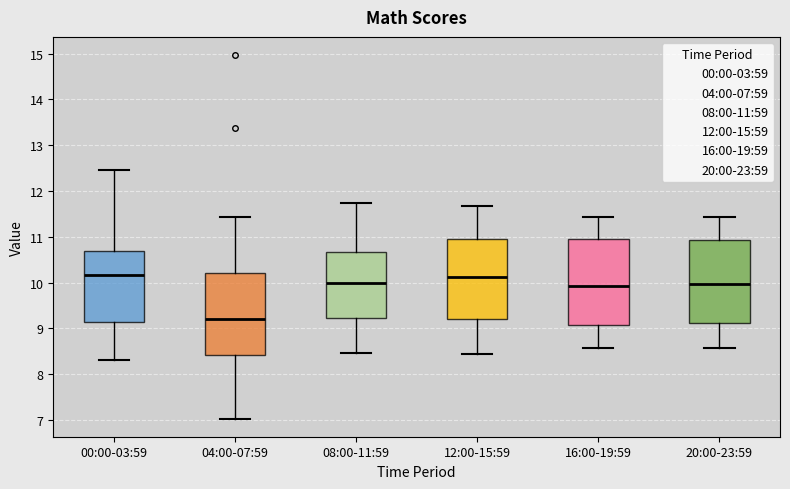

Reading left to right, transcribe this box plot: for each box, give where its median line is, the range the box spans, and where its two whiskers end, as read against the y-axis. The values are not printed on the chart, so give them approximately, as read against the axis.

00:00-03:59: median 10.2, box 9.1 to 10.7, whiskers 8.3 to 12.5
04:00-07:59: median 9.2, box 8.4 to 10.2, whiskers 7.0 to 11.4
08:00-11:59: median 10.0, box 9.2 to 10.7, whiskers 8.5 to 11.7
12:00-15:59: median 10.1, box 9.2 to 10.9, whiskers 8.4 to 11.7
16:00-19:59: median 9.9, box 9.1 to 10.9, whiskers 8.6 to 11.4
20:00-23:59: median 10.0, box 9.1 to 10.9, whiskers 8.6 to 11.4